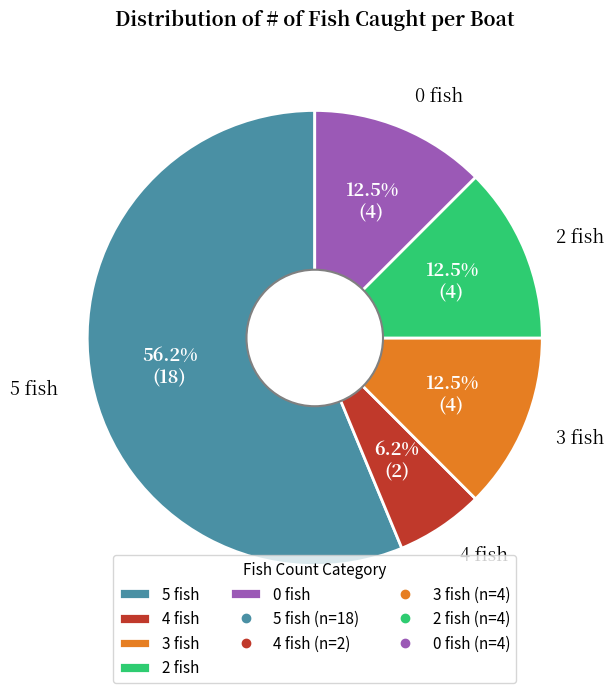

True or false: 5 fish accounts for 67% of the total.

False